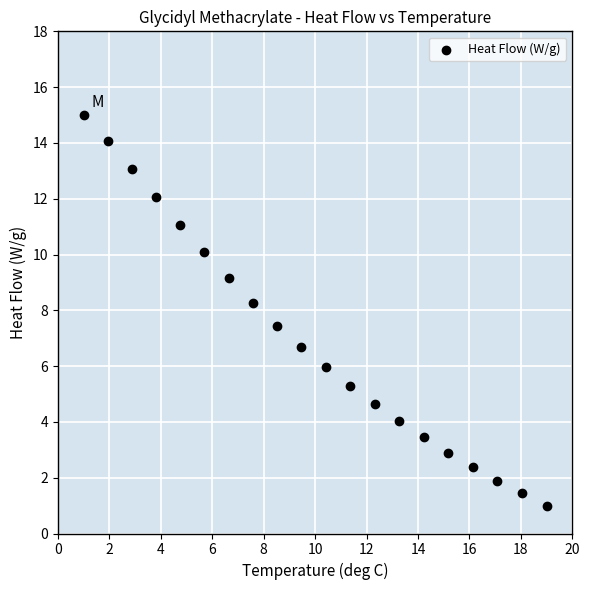

What is the range of X values (max minus min)?

18.0